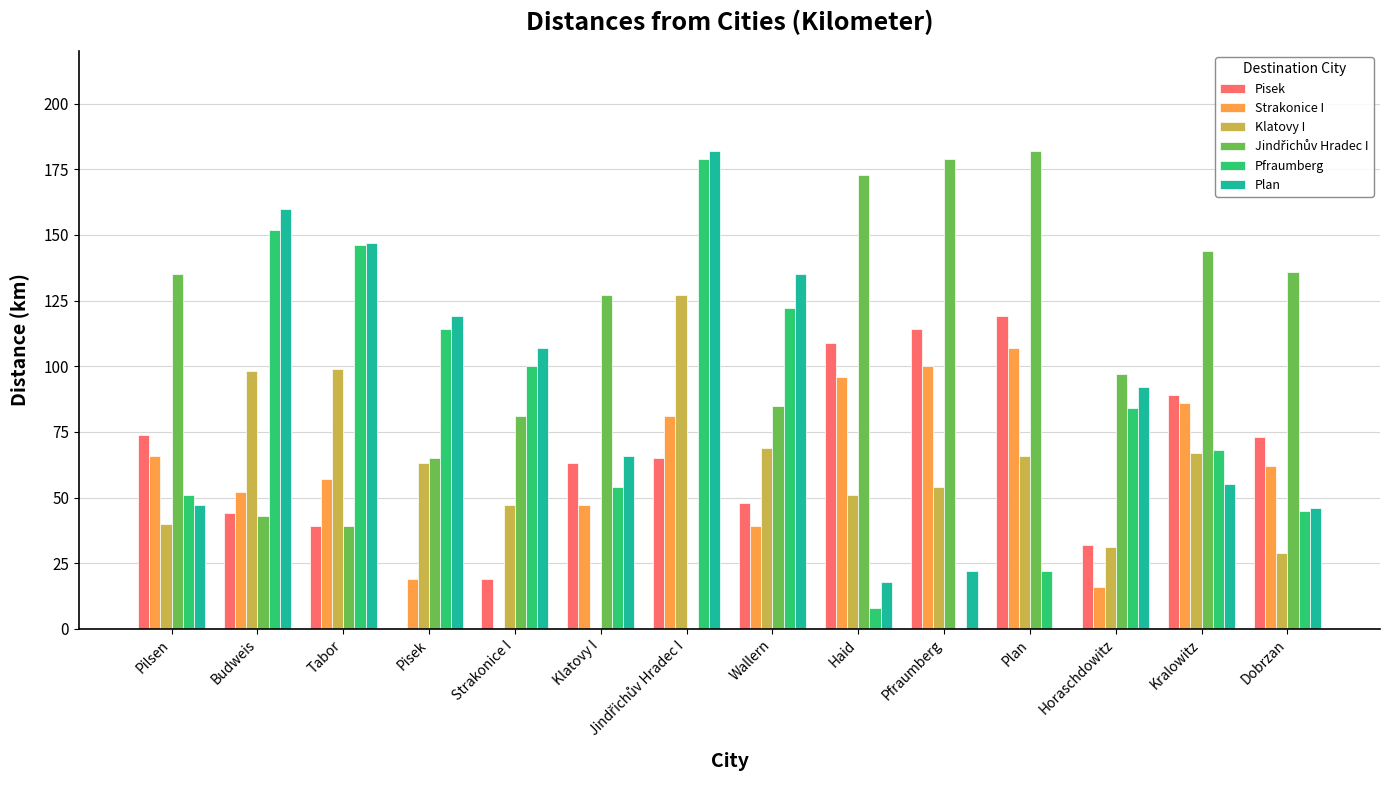

What is the sum of the Pisek values at Haid and Plan?

228